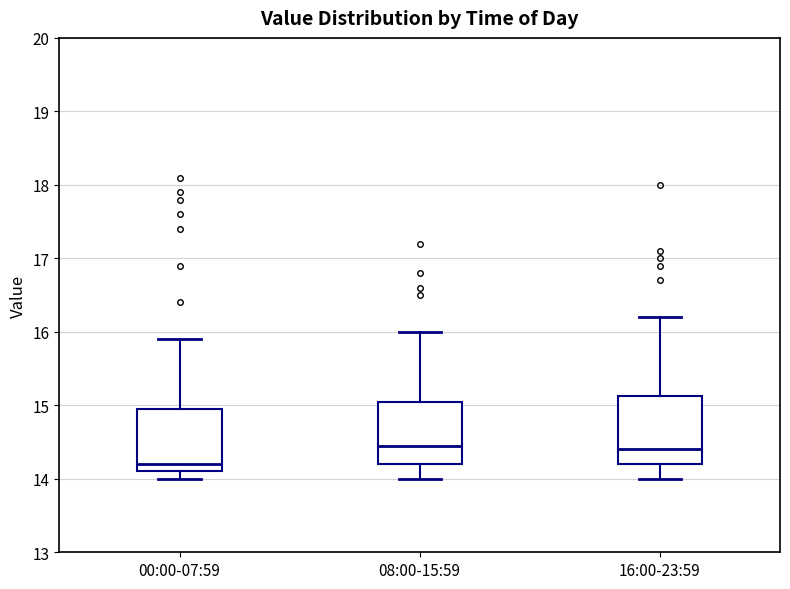

Which box has the lowest median line?

00:00-07:59